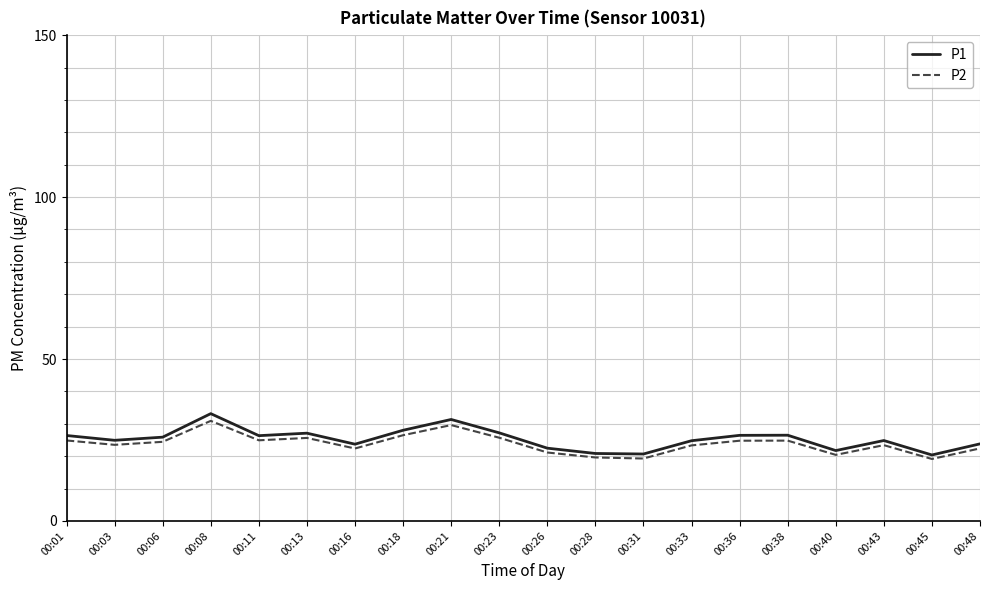

Which series has the largest range (max minus min)?

P1